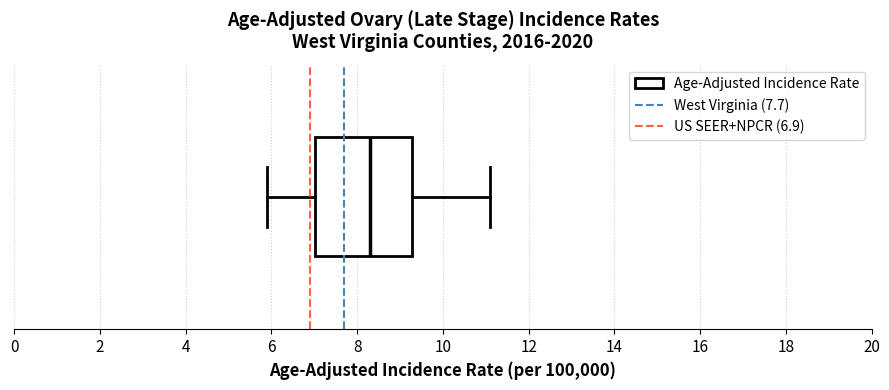

Transcribe this box plot: give where the median line is, the range the box spans, and where the two whiskers end, as read against the x-axis. The values are not printed on the chart, so give them approximately, as read against the axis.

median 8.4, box 7.0 to 9.2, whiskers 6.0 to 11.2